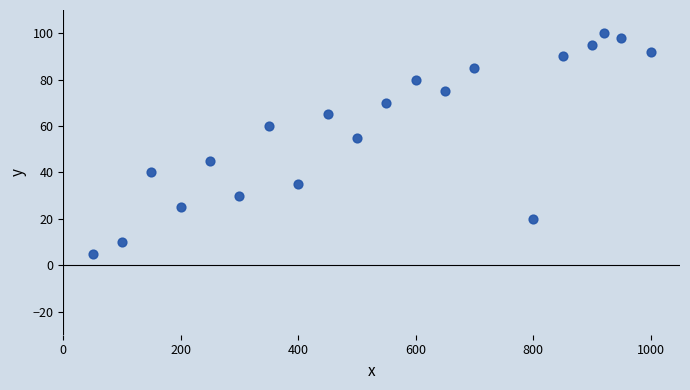

What is the range of X values (max minus min)?

950